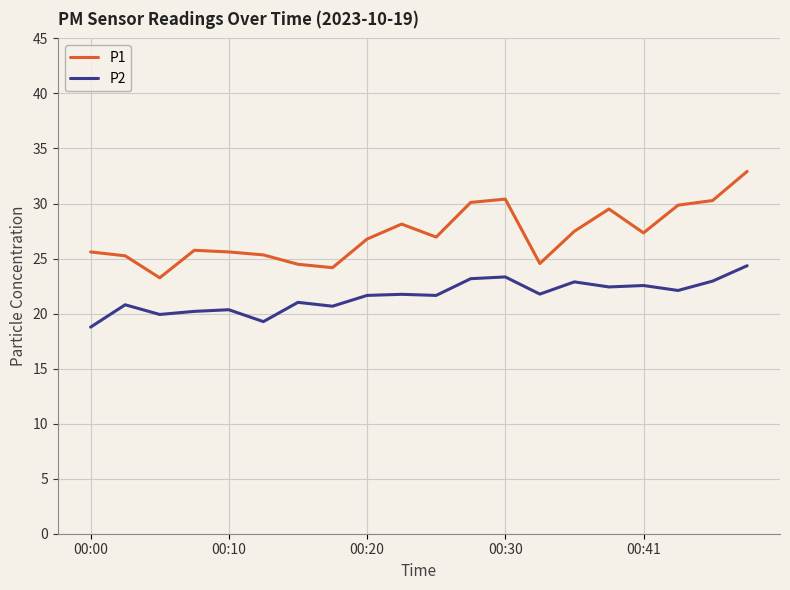

In P1, how many points are lower than both neighbors (excluding endpoints)?

5